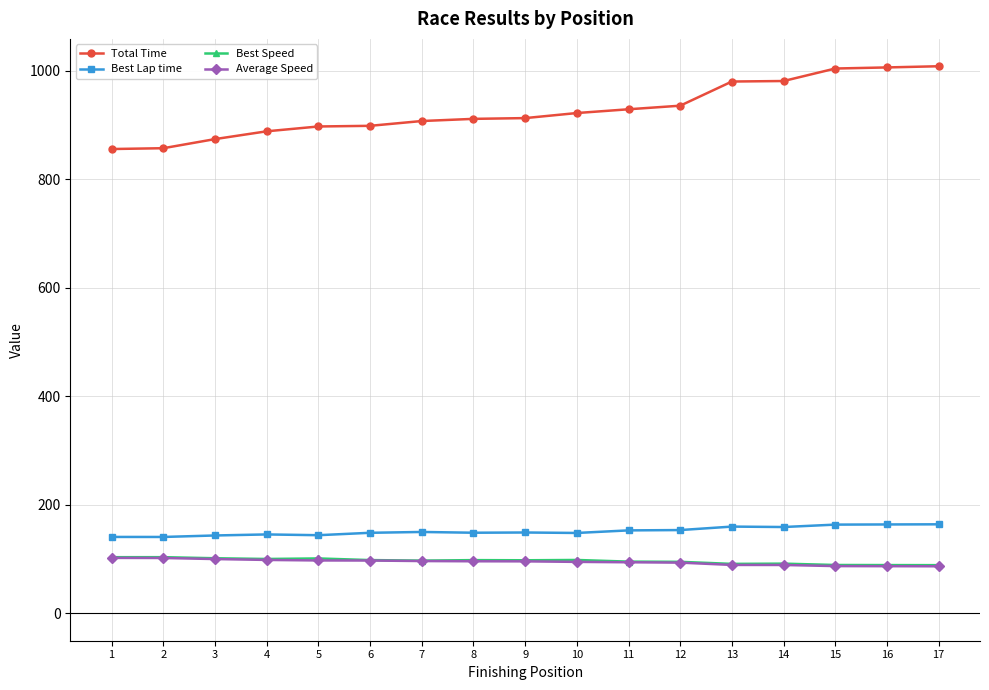

At how many categories does at least one series exceed 246?

17